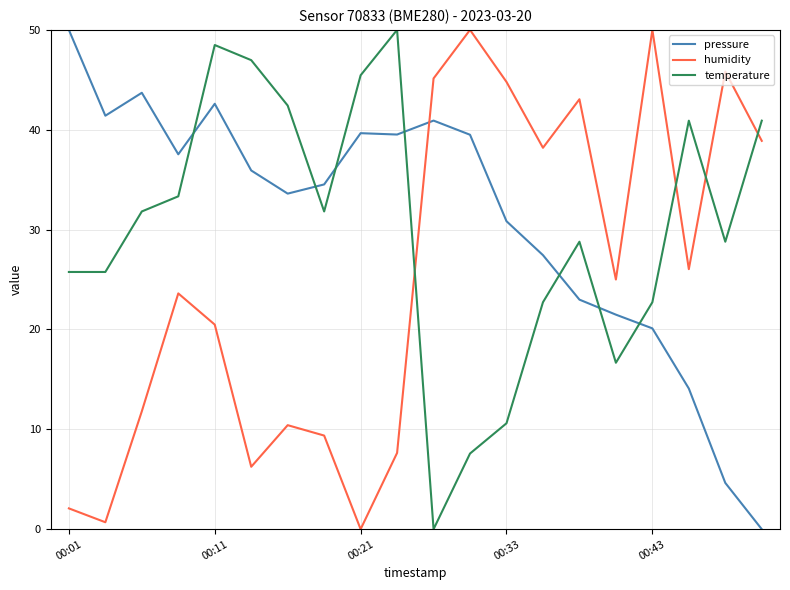

What is the difference between the maximum and minimum values in the temperature series?

50.0